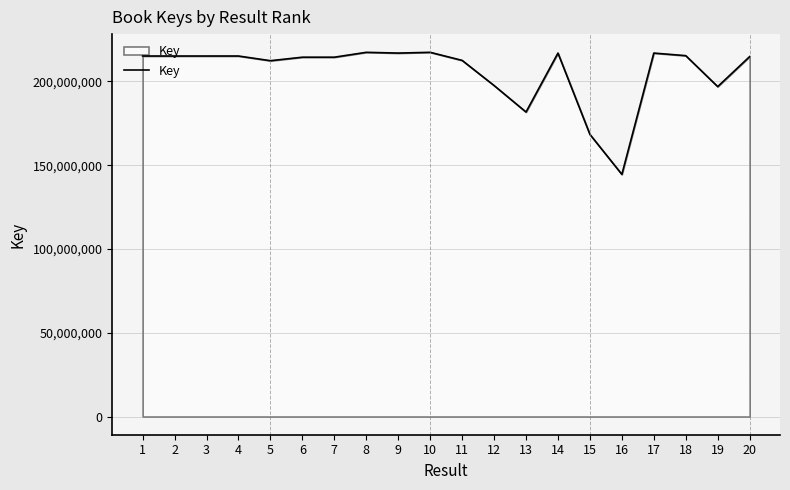

At which label is the value closest to 180965994?

13